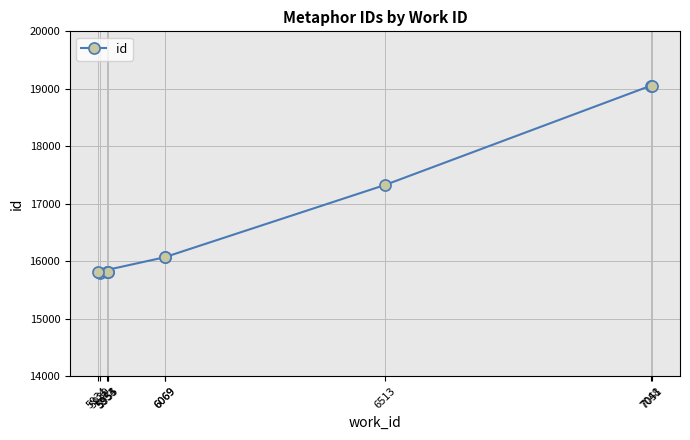

Rank the categories by value from lowest to highest.

5939, 5953, 5954, 5955, 5934, 6069, 6069, 6513, 7048, 7051